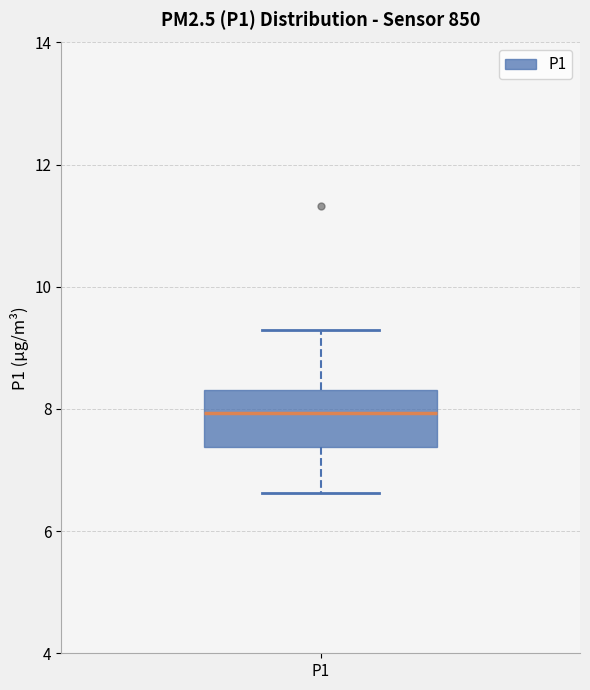

Transcribe this box plot: give where the median line is, the range the box spans, and where the two whiskers end, as read against the y-axis. The values are not printed on the chart, so give them approximately, as read against the axis.

median 8.0, box 7.4 to 8.4, whiskers 6.6 to 9.4